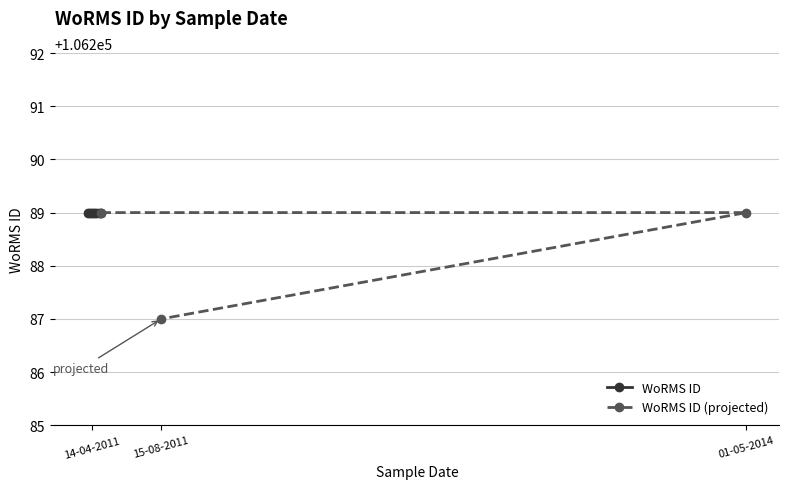

What is the change in value from 01-05-2014 to 15-08-2011?

-2